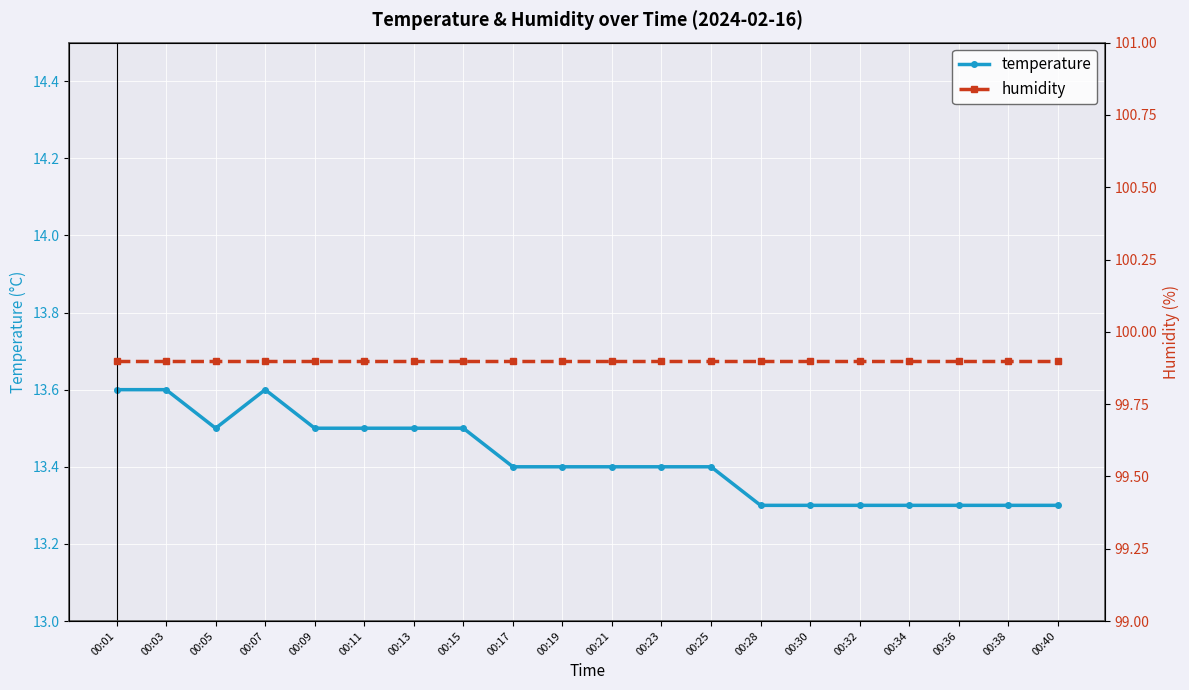

How many categories are shown in the chart?

20